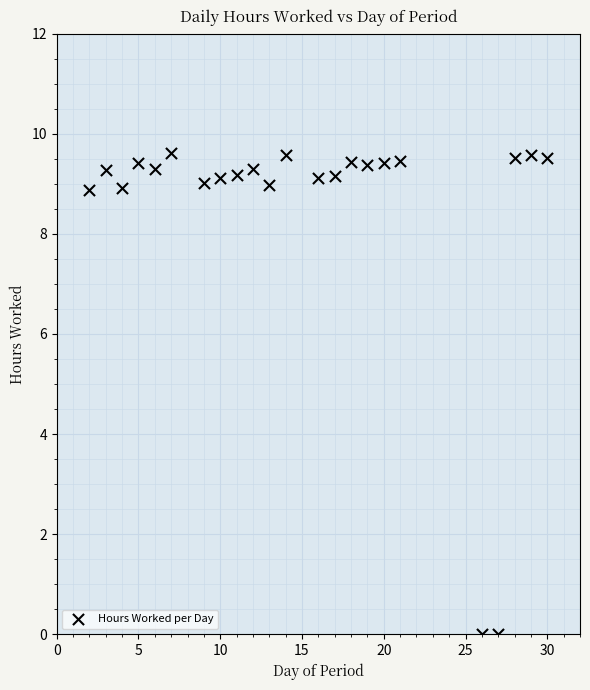

What is the range of Y values (max minus min)?

9.6